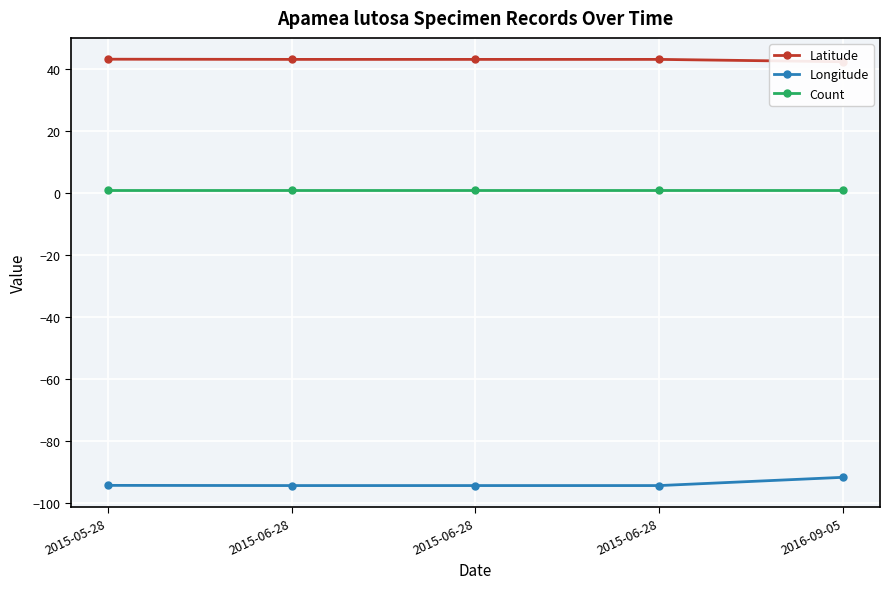

Rank the series by their average value, from lowest to highest.

Longitude, Count, Latitude